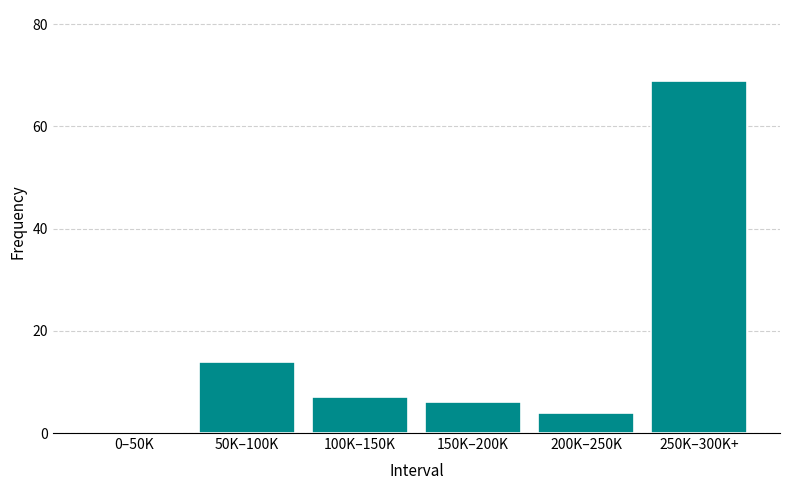

Reading left to right, list all the values displayed in this chart.

0–50K=0	50K–100K=14	100K–150K=7	150K–200K=6	200K–250K=4	250K–300K+=69